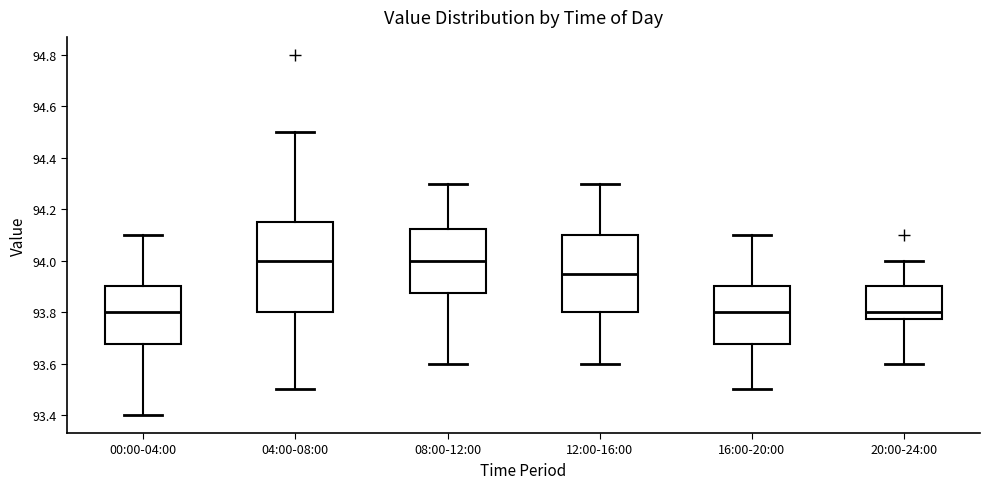

Reading left to right, transcribe this box plot: for each box, give where its median line is, the range the box spans, and where its two whiskers end, as read against the y-axis. The values are not printed on the chart, so give them approximately, as read against the axis.

00:00-04:00: median 93.80, box 93.68 to 93.90, whiskers 93.40 to 94.10
04:00-08:00: median 94.00, box 93.80 to 94.16, whiskers 93.50 to 94.50
08:00-12:00: median 94.00, box 93.88 to 94.12, whiskers 93.60 to 94.30
12:00-16:00: median 93.96, box 93.80 to 94.10, whiskers 93.60 to 94.30
16:00-20:00: median 93.80, box 93.68 to 93.90, whiskers 93.50 to 94.10
20:00-24:00: median 93.80, box 93.78 to 93.90, whiskers 93.60 to 94.00